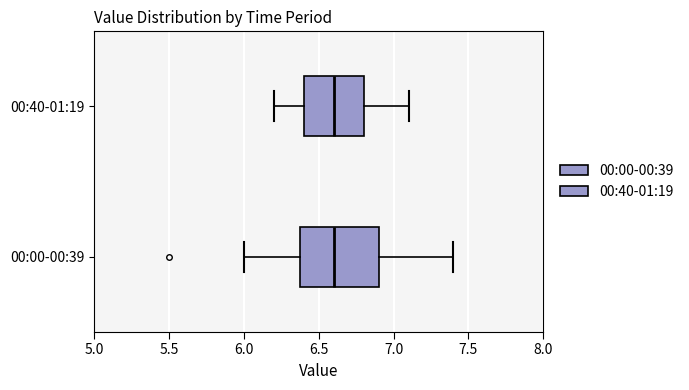

Reading bottom to top, transcribe this box plot: for each box, give where its median line is, the range the box spans, and where its two whiskers end, as read against the x-axis. The values are not printed on the chart, so give them approximately, as read against the axis.

00:00-00:39: median 6.6, box 6.4 to 6.9, whiskers 6.0 to 7.4
00:40-01:19: median 6.6, box 6.4 to 6.8, whiskers 6.2 to 7.1